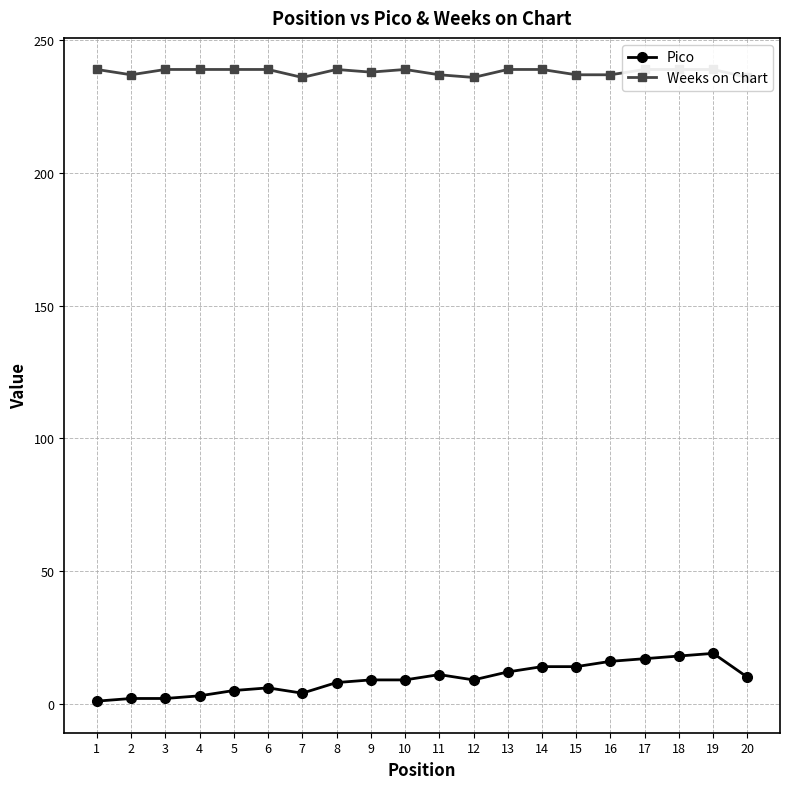

At which label is Pico closest to 10?

20